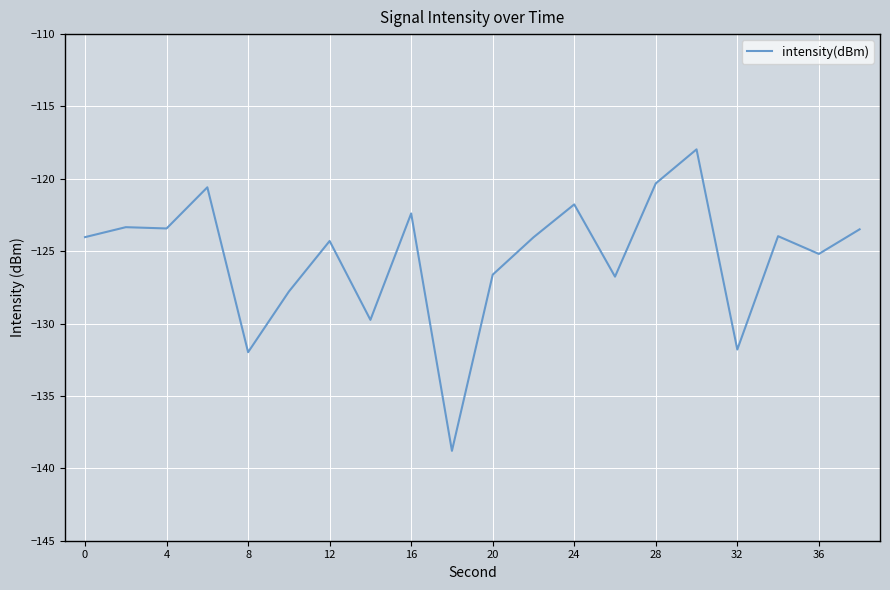

What is the maximum value shown in the chart?

-118.0